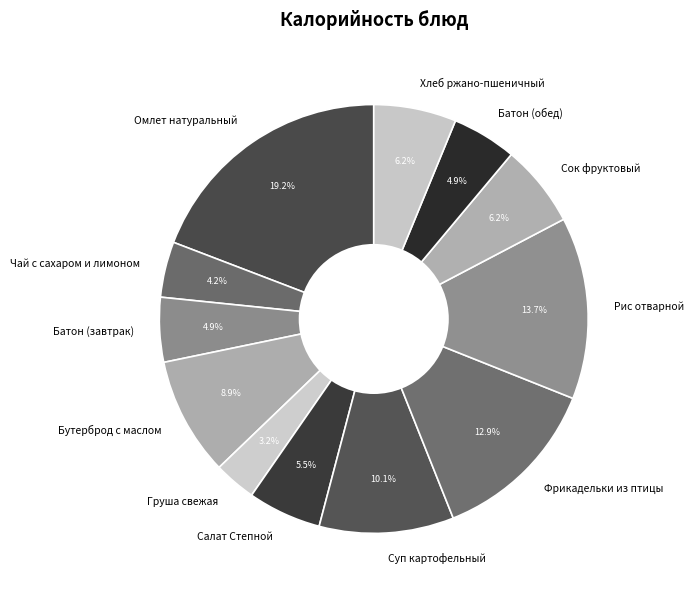

What percentage is the Сок фруктовый slice, to the nearest percent?

6%